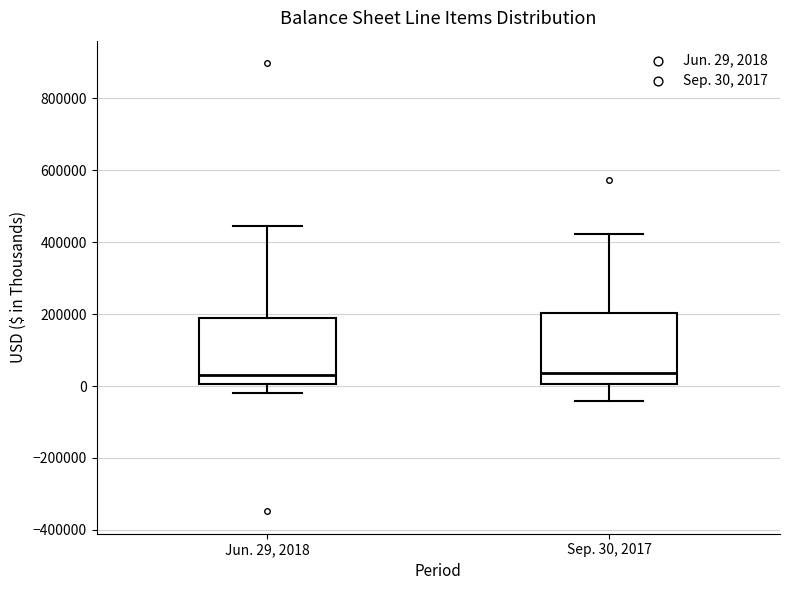

Where is the lower edge of the box for Jun. 29, 2018 on the y-axis? The values are not printed on the chart, so give them approximately, as read against the axis.

0